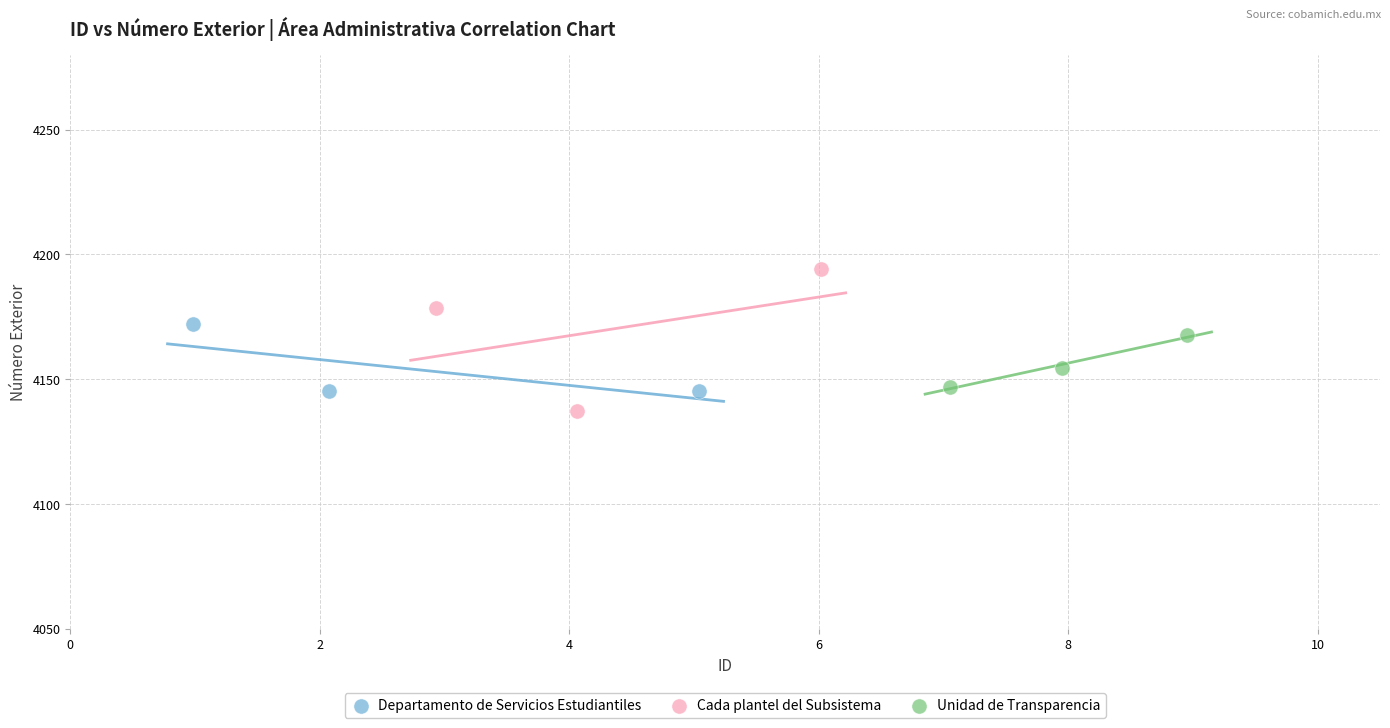

Which series has the largest Y range (max minus min)?

Cada plantel del Subsistema